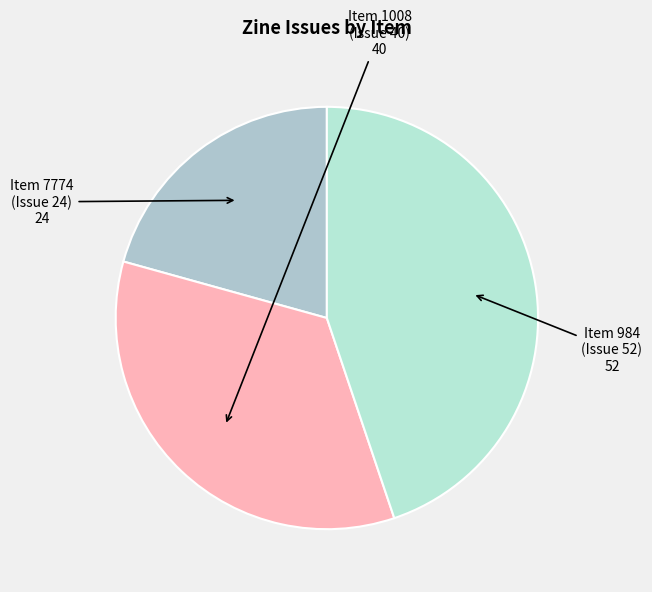

Rank the categories by value from lowest to highest.

Item 7774 (Issue 24), Item 1008 (Issue 40), Item 984 (Issue 52)